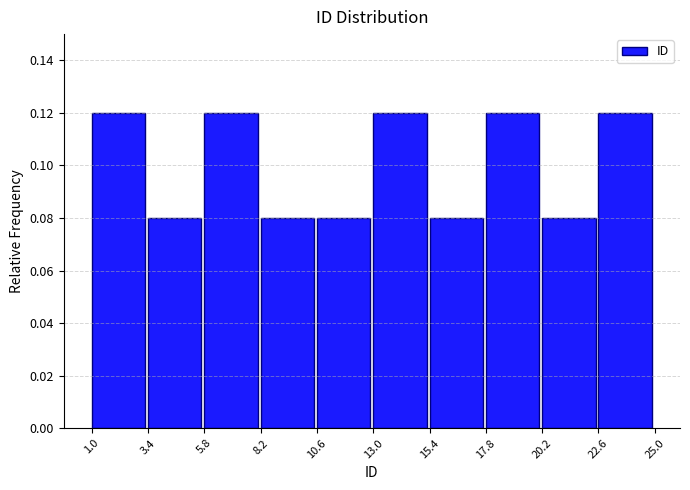

Reading left to right, list every bar in this chart as the range it spans on the x-axis followed by its height. The values are not printed on the chart, so give them approximately, as read against the axis.

1.0 to 3.4: 0.12
3.4 to 5.8: 0.08
5.8 to 8.2: 0.12
8.2 to 10.6: 0.08
10.6 to 13.0: 0.08
13.0 to 15.4: 0.12
15.4 to 17.8: 0.08
17.8 to 20.2: 0.12
20.2 to 22.6: 0.08
22.6 to 25.0: 0.12